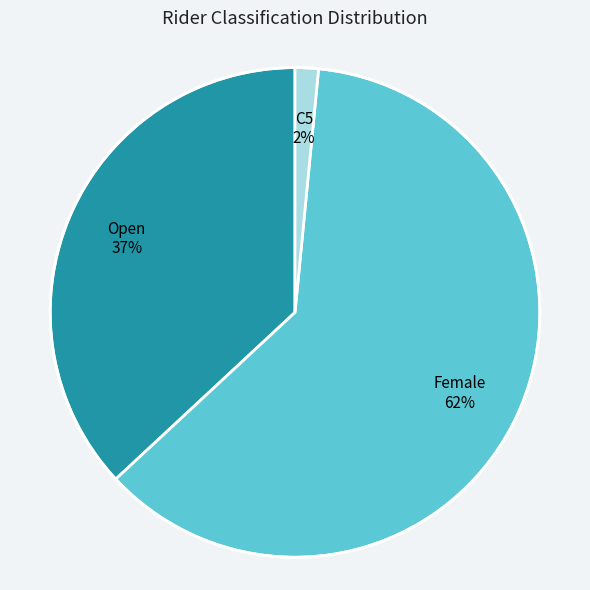

Is the sum of C5 and Female greater than half?

Yes